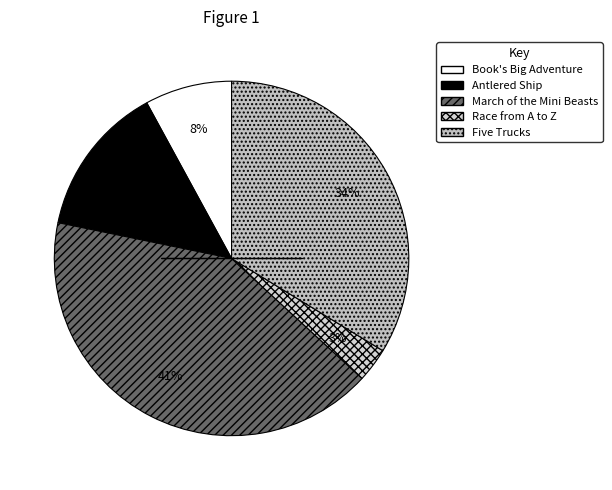

Does Race from A to Z represent more than half of the total?

No